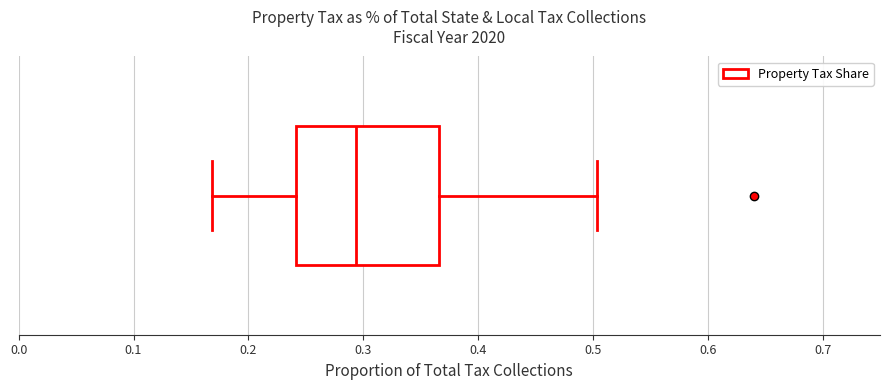

Read this box plot against the x-axis: the position of the median line, the range covered by the box, and the ends of both whiskers. The values are not printed on the chart, so give them approximately, as read against the axis.

median 0.29, box 0.24 to 0.37, whiskers 0.17 to 0.50